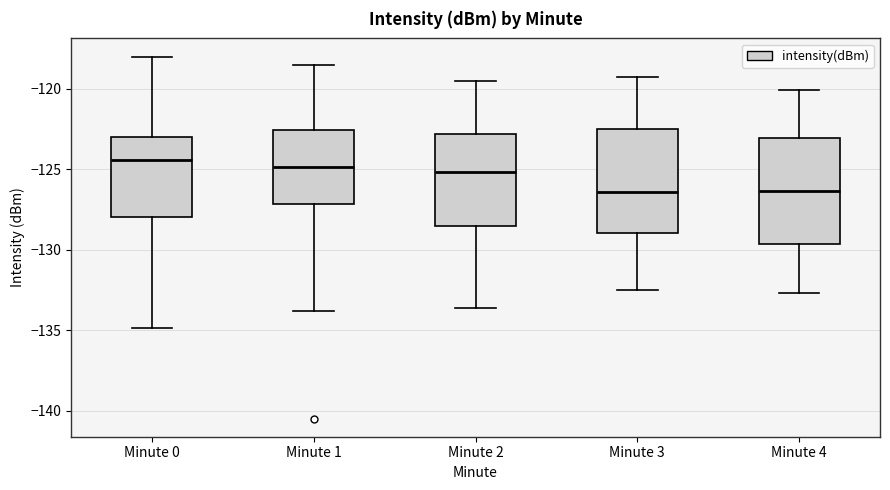

Where does the upper whisker of the box for Minute 4 end on the y-axis? The values are not printed on the chart, so give them approximately, as read against the axis.

-120.0